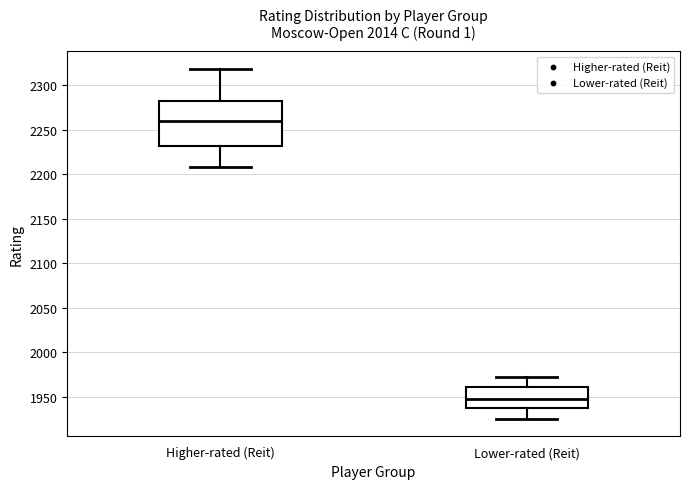

Which box is the tallest, from its lower edge to its upper edge?

Higher-rated (Reit)